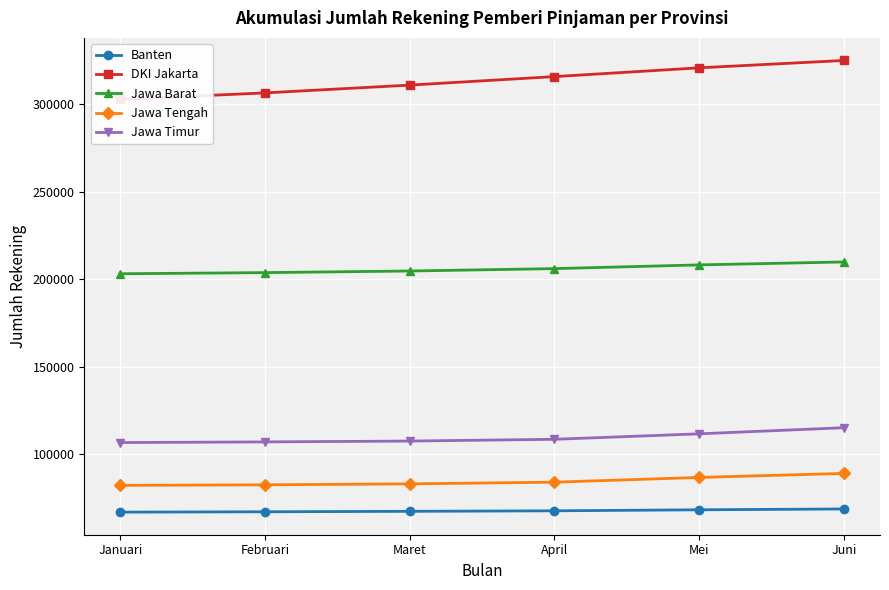

Where does the DKI Jakarta series first go above 315673?

Mei